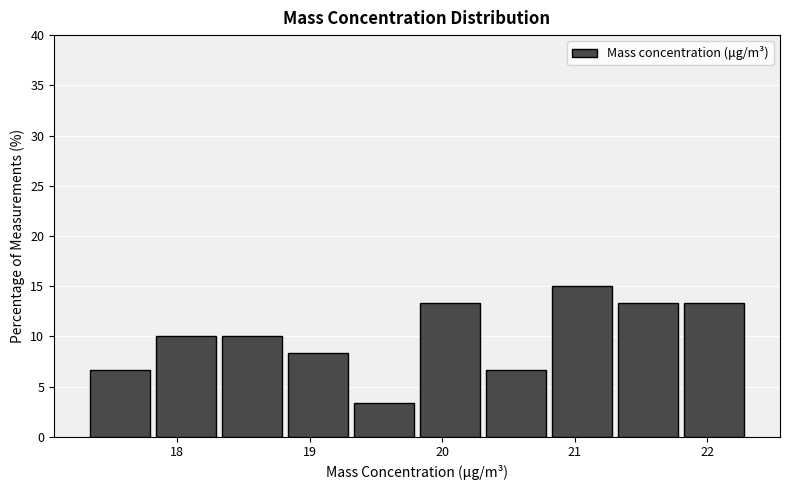

Which range on the x-axis has the tallest bar?

20.8 to 21.3